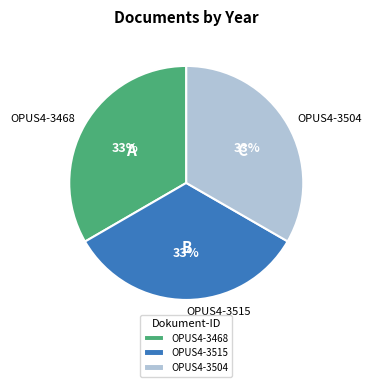

What is the ratio of the value at OPUS4-3504 to the value at OPUS4-3515?

1.0